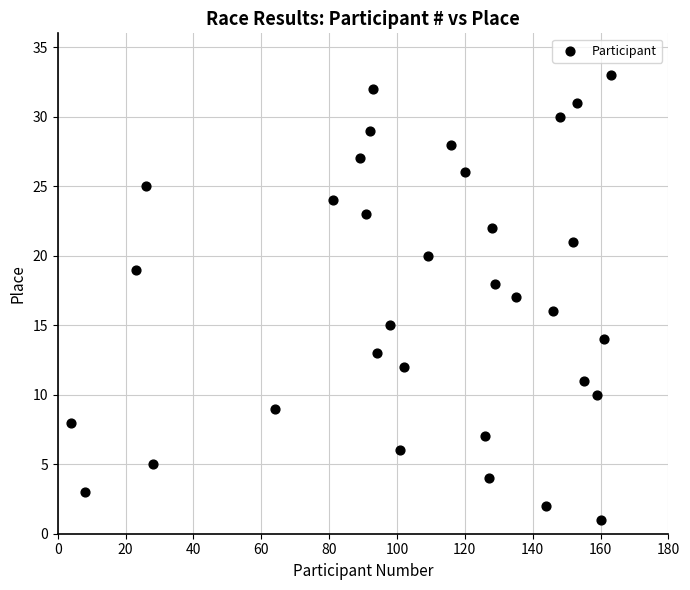

What is the range of Y values (max minus min)?

32